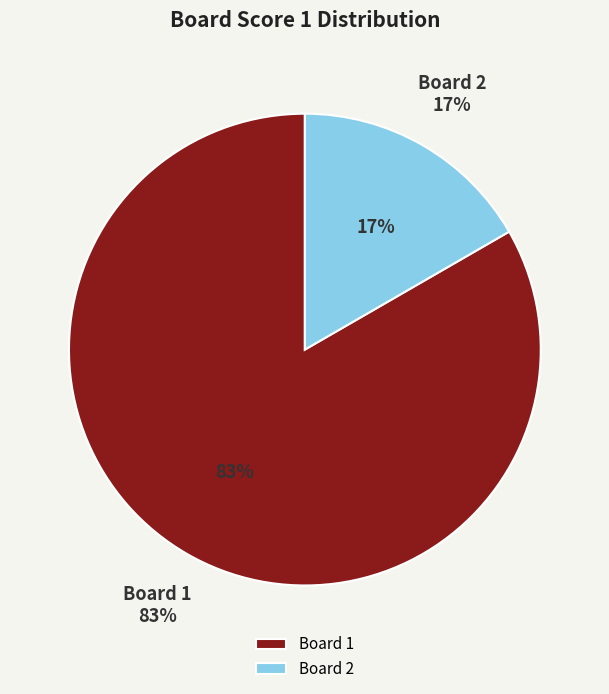

What is the ratio of the value at 2 to the value at 1?

0.2